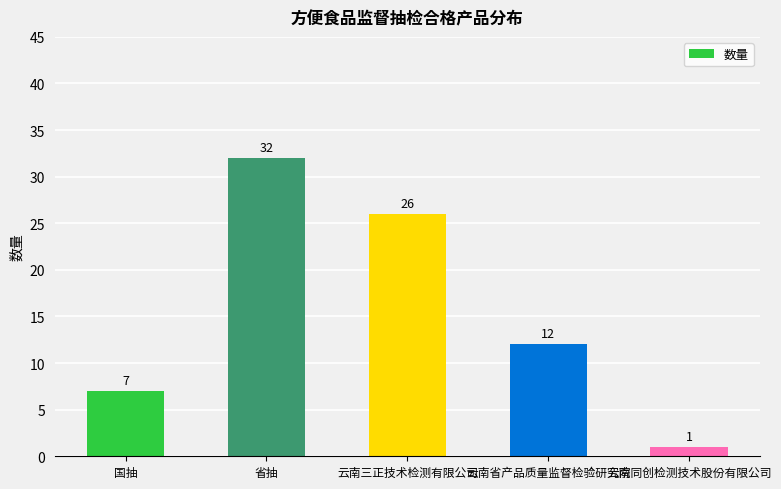

What is the sum of all values?

78